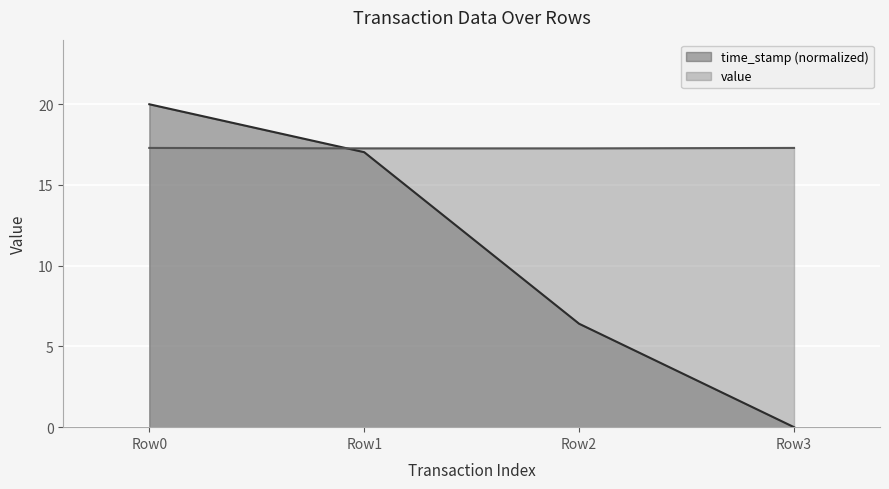

At how many categories does at least one series exceed 11?

4